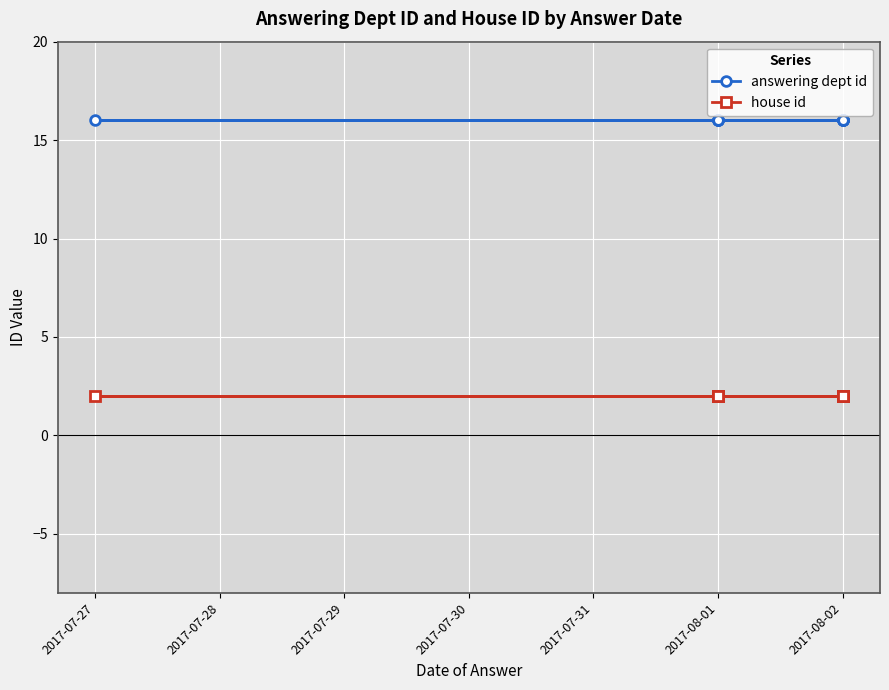

Is it true that house id equals 2 at 2017-08-01?

True